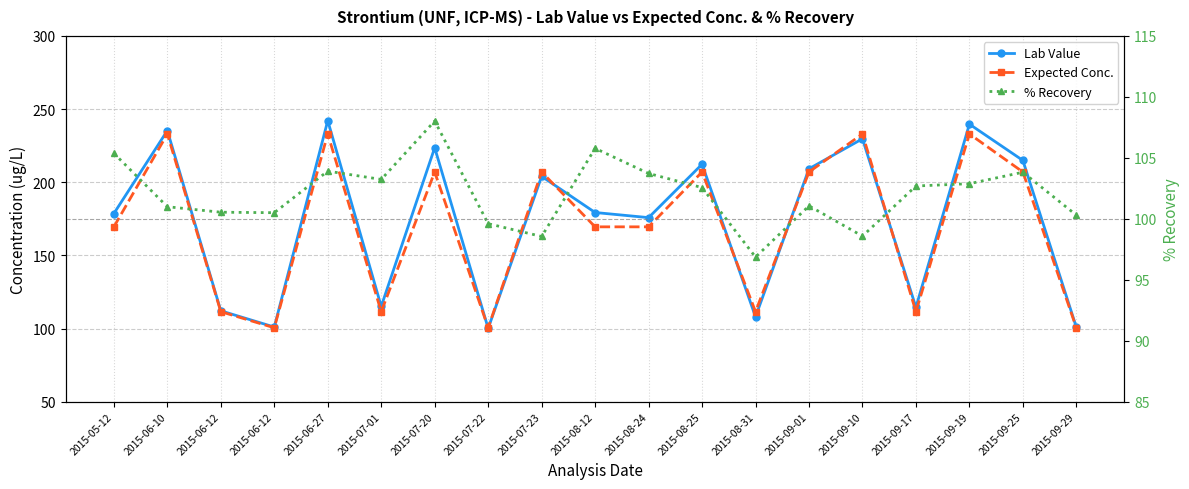

What are all the series names shown in the legend?

Lab Value, Expected Conc., % Recovery